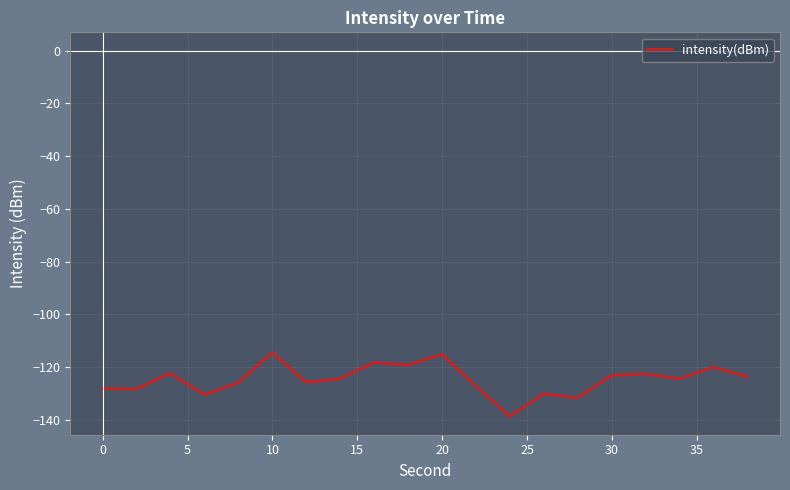

What is the sum of all values?

-2493.3